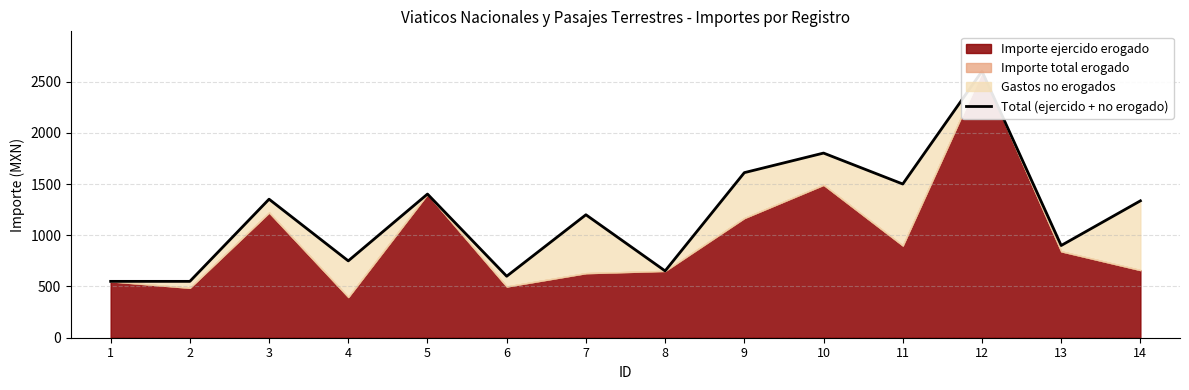

What is the difference between the maximum and minimum values?

2050